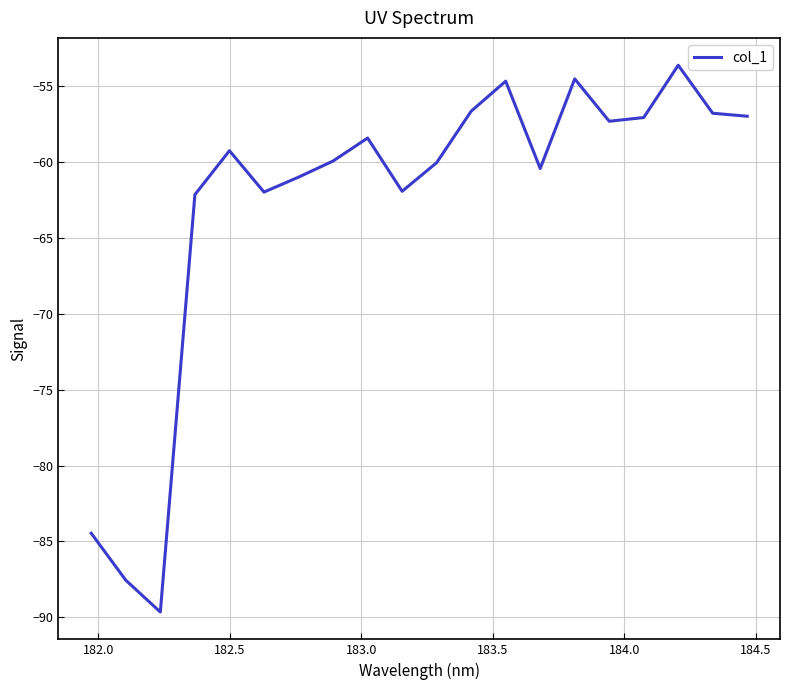

What is the minimum value shown in the chart?

-89.6